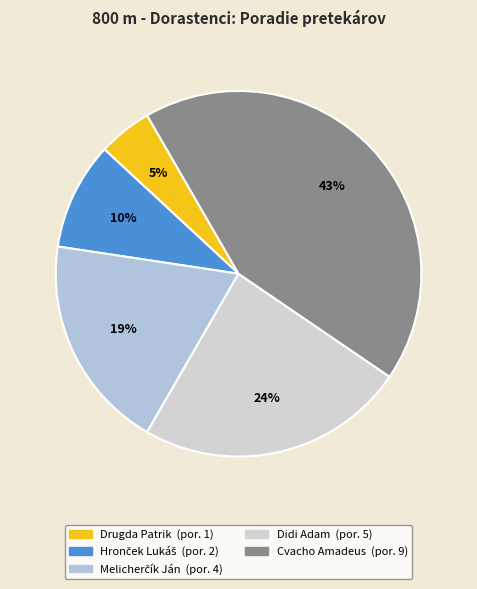

How many slices are in this pie chart?

5